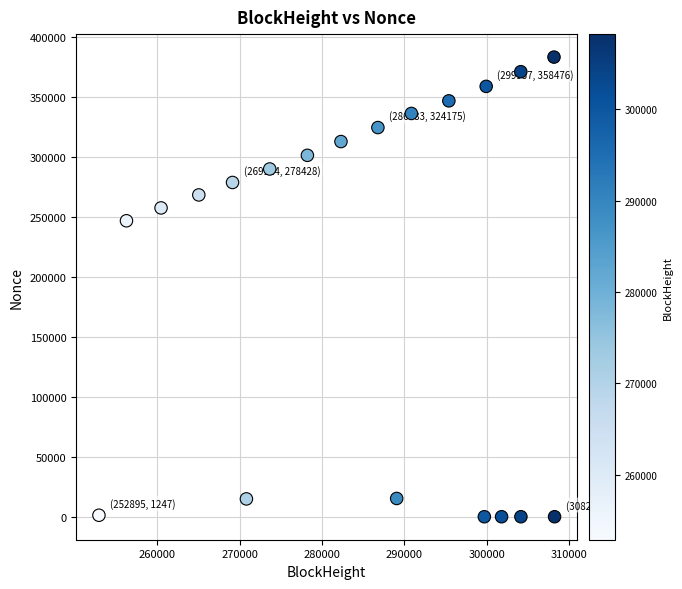

What is the range of X values (max minus min)?

55348